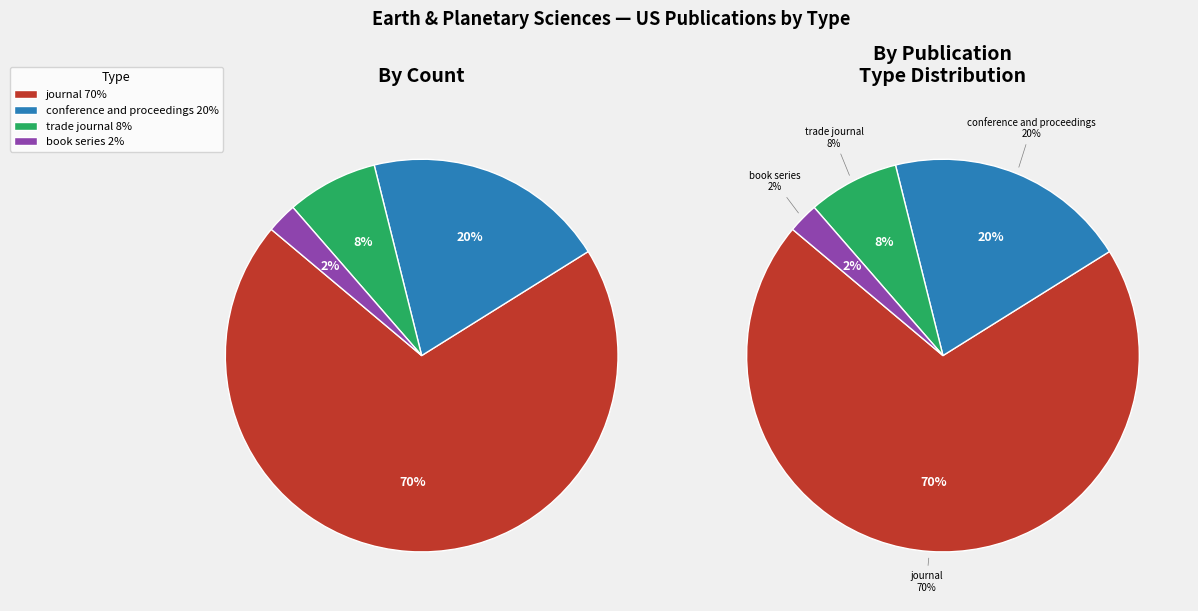

Rank the categories by value from lowest to highest.

book series, trade journal, conference and proceedings, journal